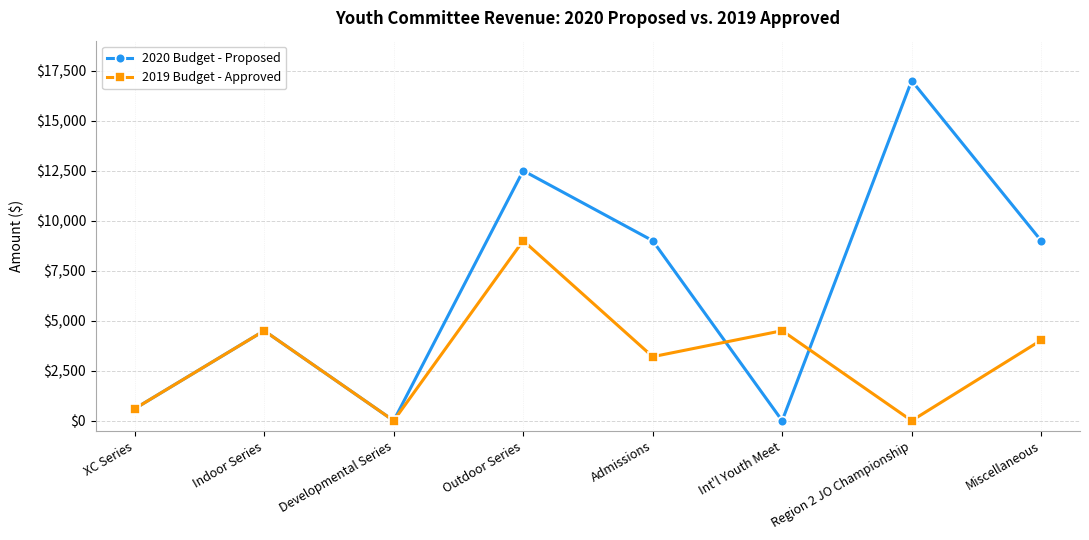

Does the chart display data point markers on the line(s)?

Yes